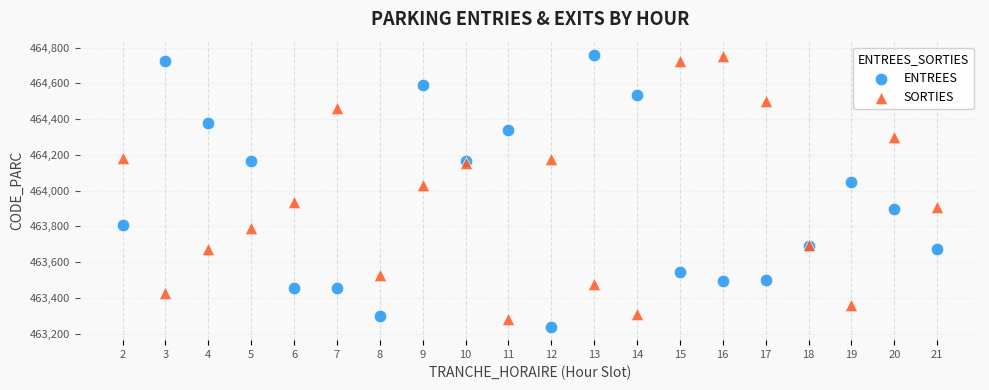

What is the X range (max minus min) for the scatter plot?

19.0